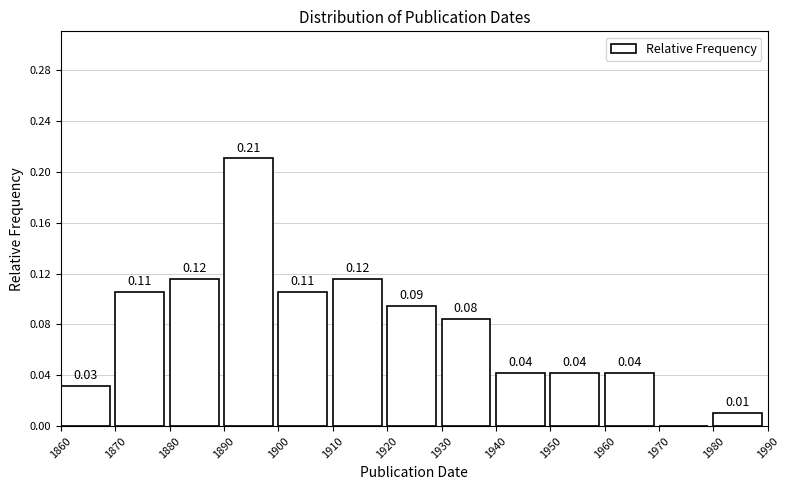

Over which range of the x-axis is the bar tallest?

1890 to 1900